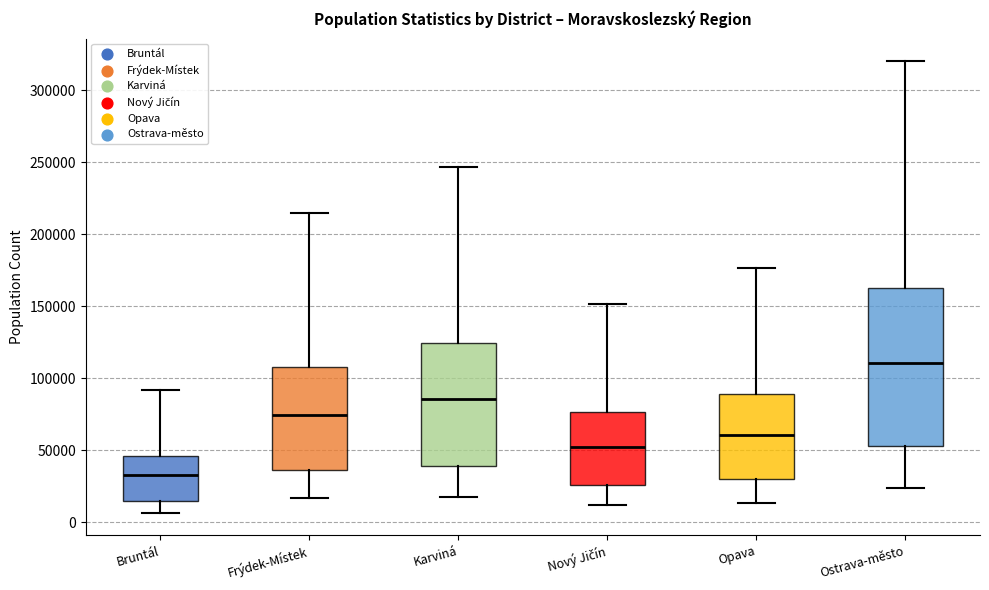

Which box has the highest median line?

Ostrava-město